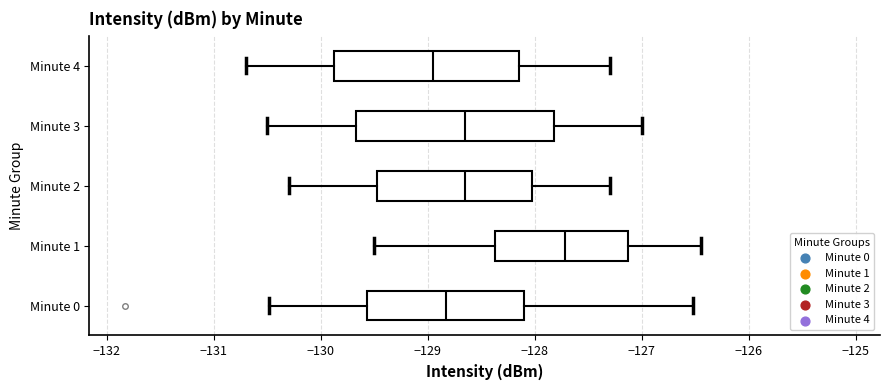

Which box has the furthest to the right median line?

Minute 1